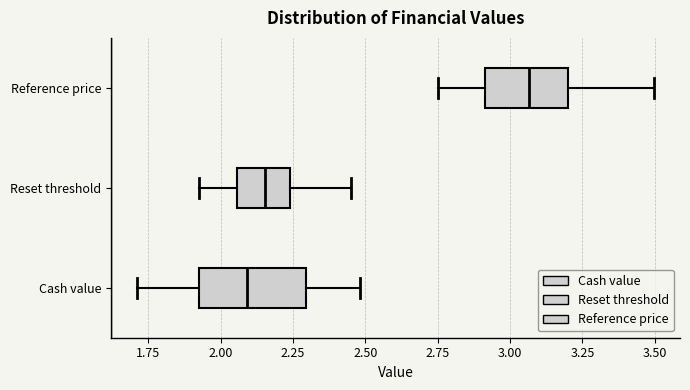

Comparing the boxes themselves (not the whiskers), which one is the widest?

Cash value